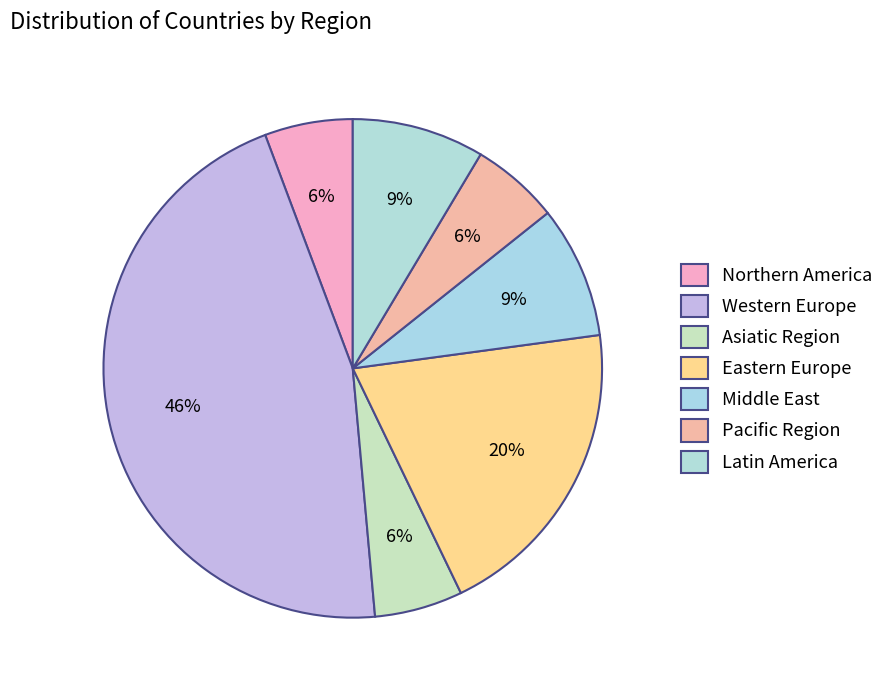

Which has a higher value, Northern America or Latin America?

Latin America